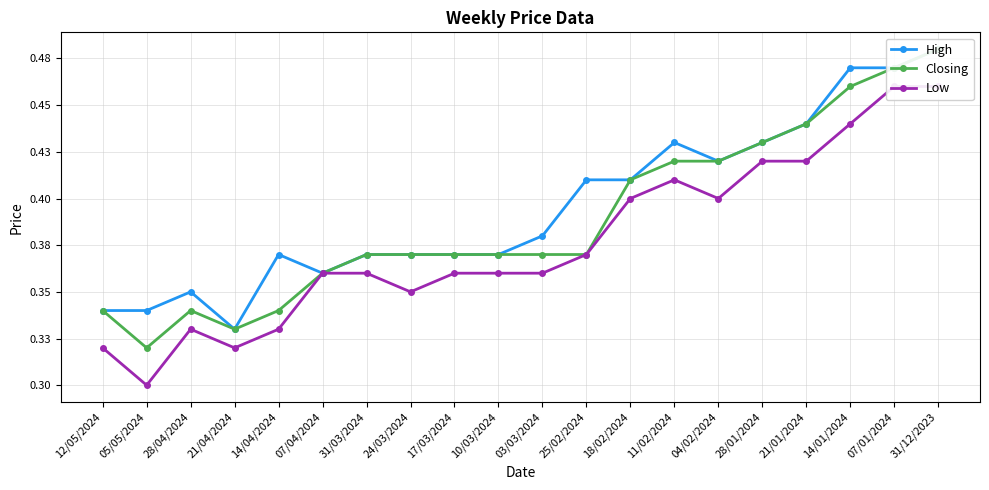

What is the lowest value of the High series?

0.3